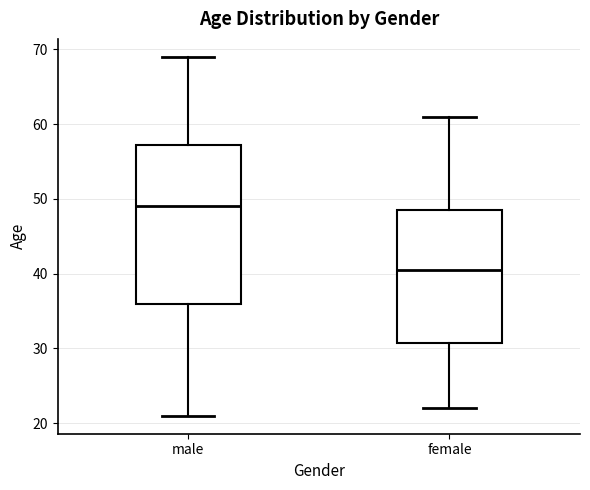

Comparing the boxes themselves (not the whiskers), which one is the tallest?

male